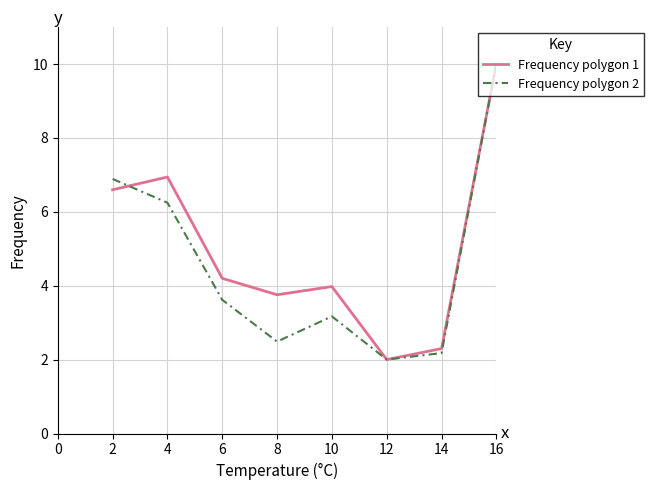

Which label corresponds to the largest value in the chart?

16